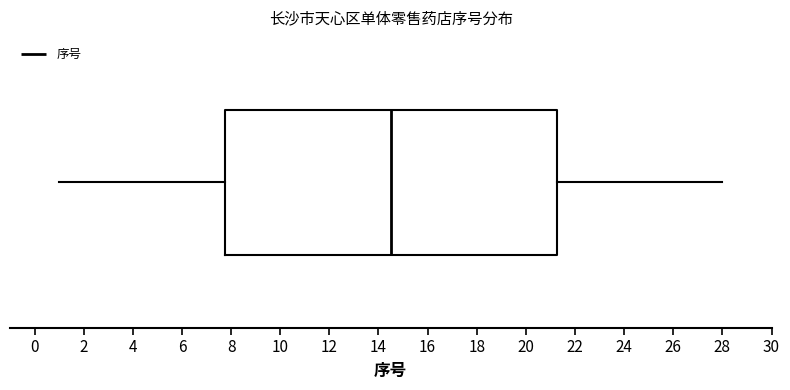

Read this box plot against the x-axis: the position of the median line, the range covered by the box, and the ends of both whiskers. The values are not printed on the chart, so give them approximately, as read against the axis.

median 14.6, box 7.8 to 21.2, whiskers 1.0 to 28.0